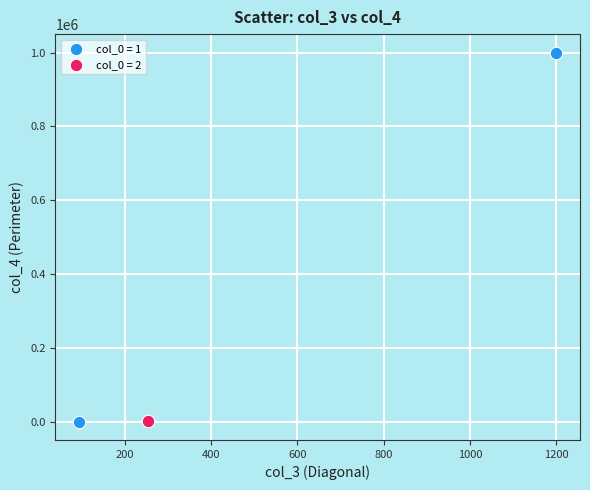

What are all the series names shown in the legend?

col_0 = 1, col_0 = 2